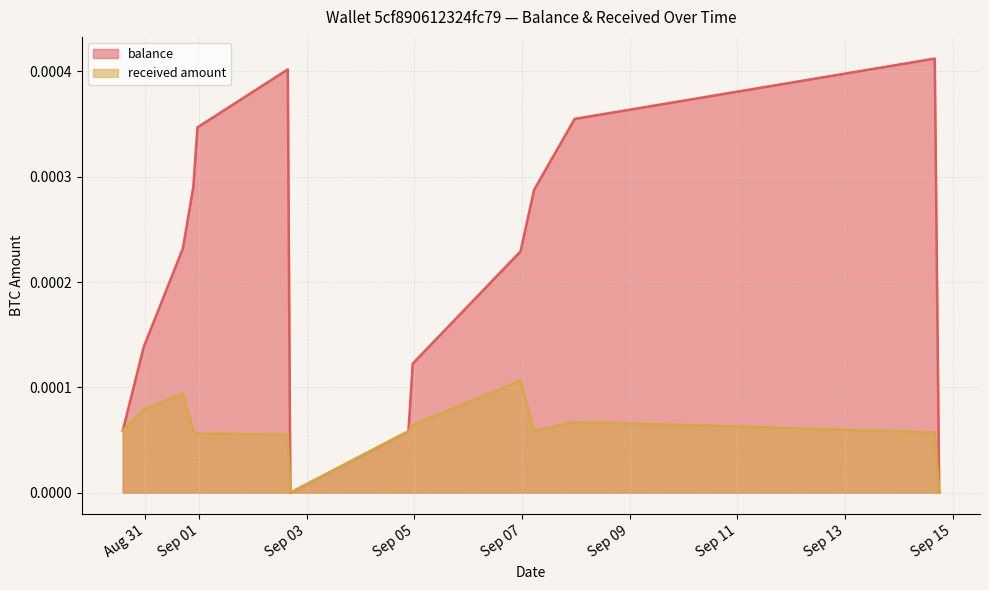

List the labels in order of received amount value, smallest first.

2014-09-14 17:55:05, 2014-09-14 17:55:05, 2014-09-02 16:40:59, 2014-09-02 16:40:59, 2014-09-02 15:32:41, 2014-08-31 23:17:46, 2014-09-14 15:56:12, 2014-09-04 21:19:24, 2014-09-07 05:21:14, 2014-08-31 21:27:26, 2014-08-30 13:58:28, 2014-09-04 23:15:54, 2014-09-07 23:25:16, 2014-08-30 23:17:29, 2014-08-31 16:48:19, 2014-09-06 23:17:47